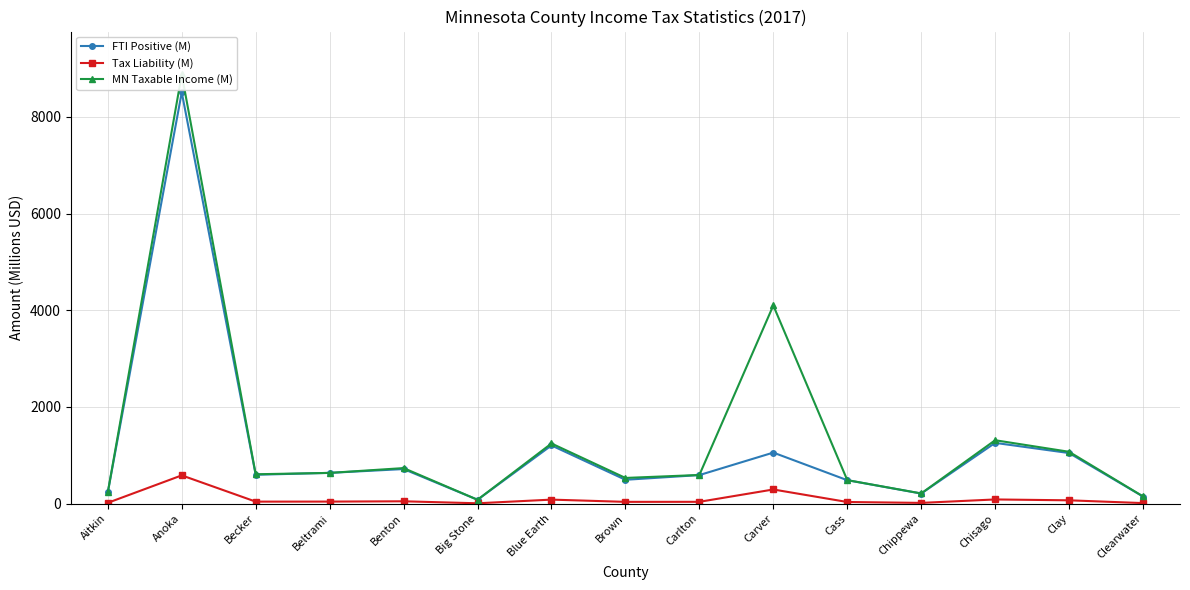

How many lines are shown in the chart?

3